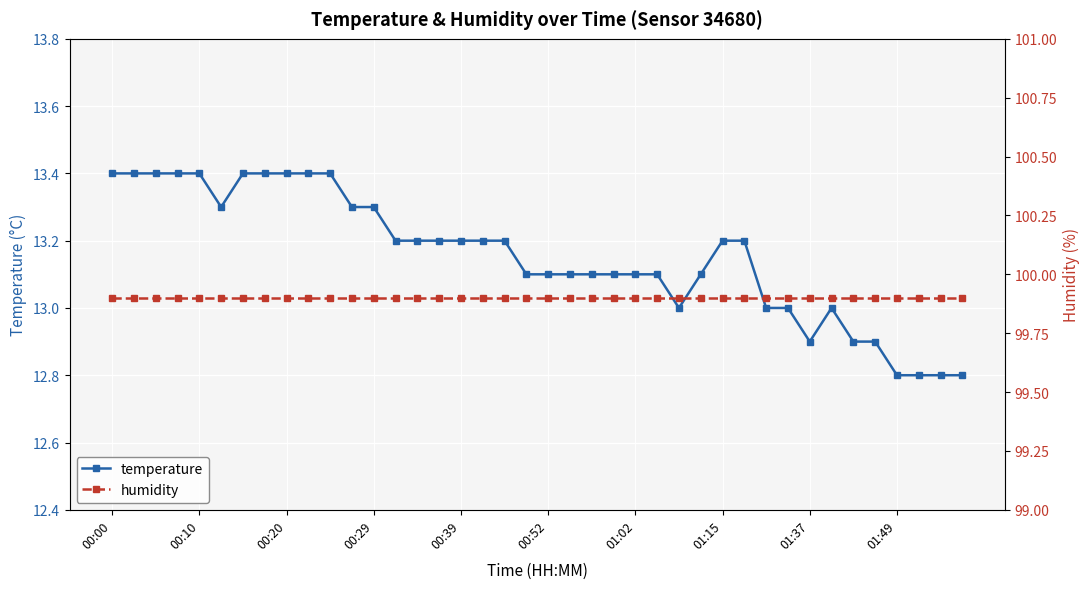

True or false: temperature has more than 0 points higher than both neighbors.

True